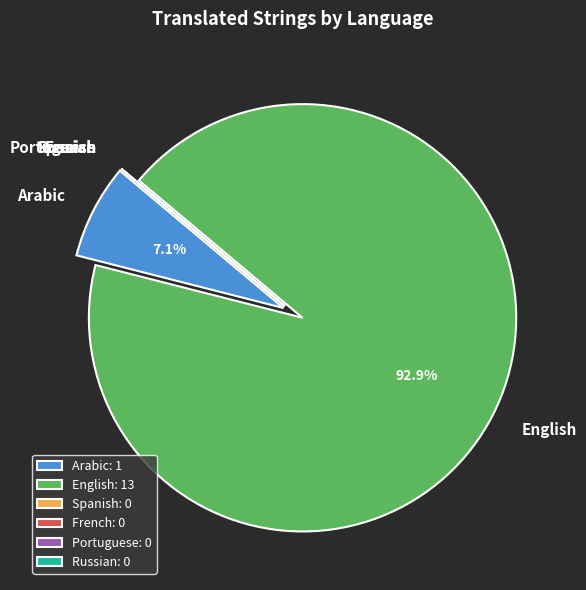

How much of the chart is everything except English?

7.1%